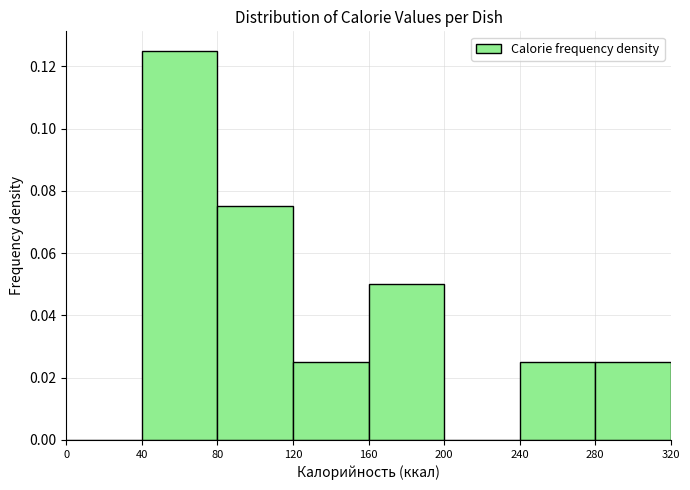

Which range on the x-axis has the tallest bar?

40 to 80